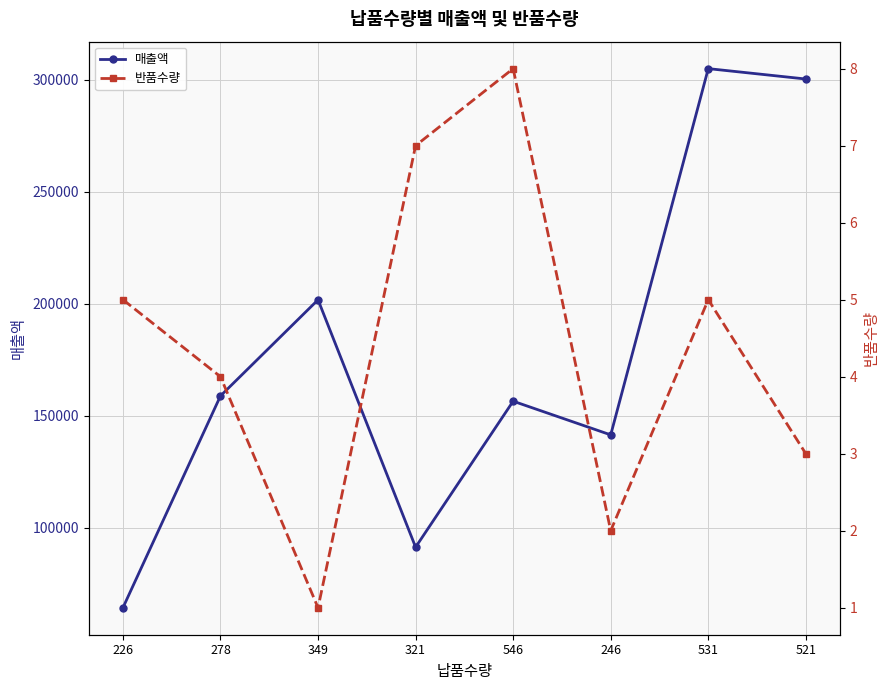

What position from the left is 226?

1